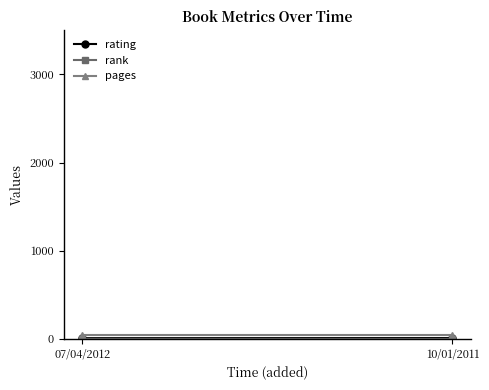

Which has a higher value, 07/04/2012 or 10/01/2011?

10/01/2011